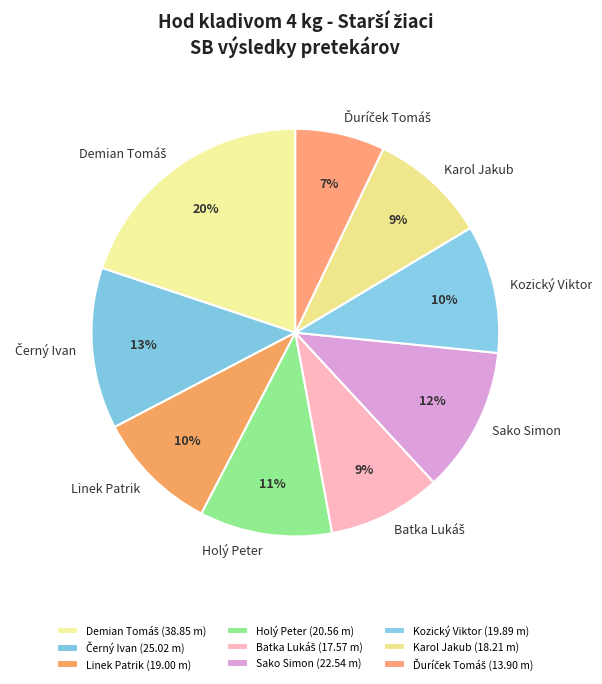

To the nearest percent, what portion does Kozický Viktor represent?

10%